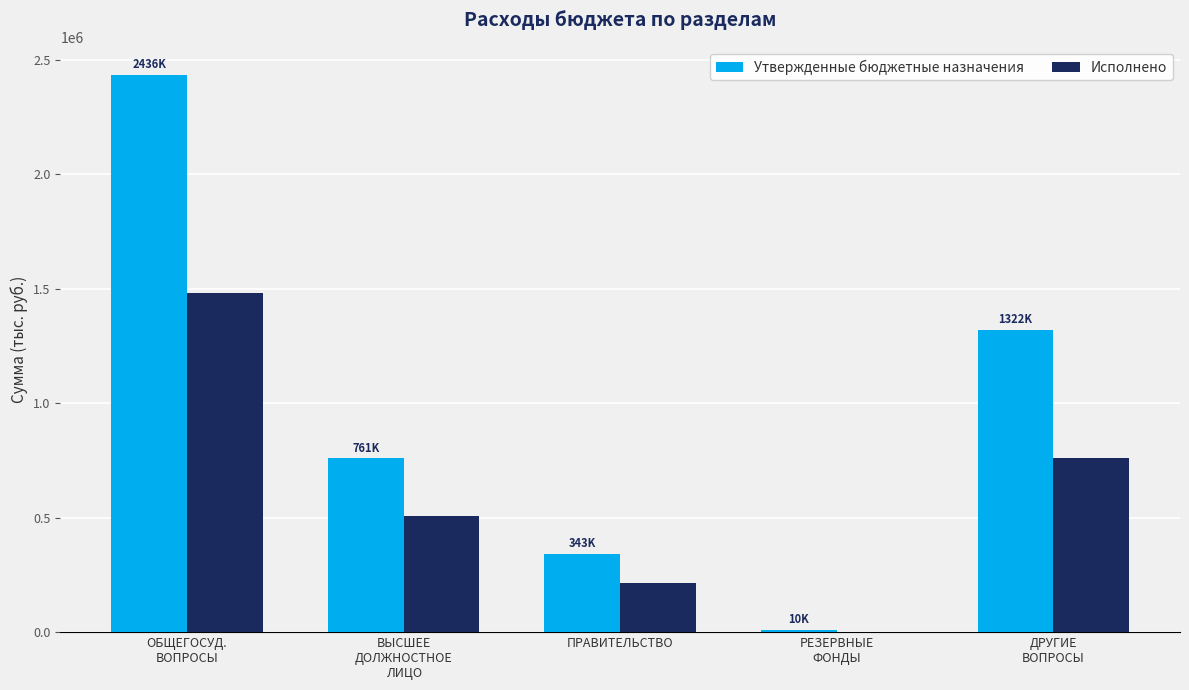

Is it true that Утвержденные бюджетные назначения equals 537561.2 at ПРАВИТЕЛЬСТВО?

False